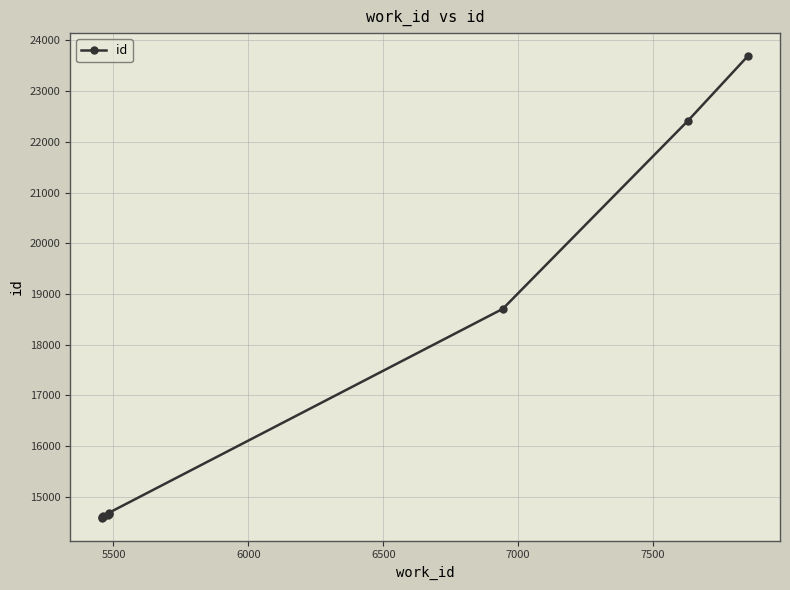

How many lines are shown in the chart?

1